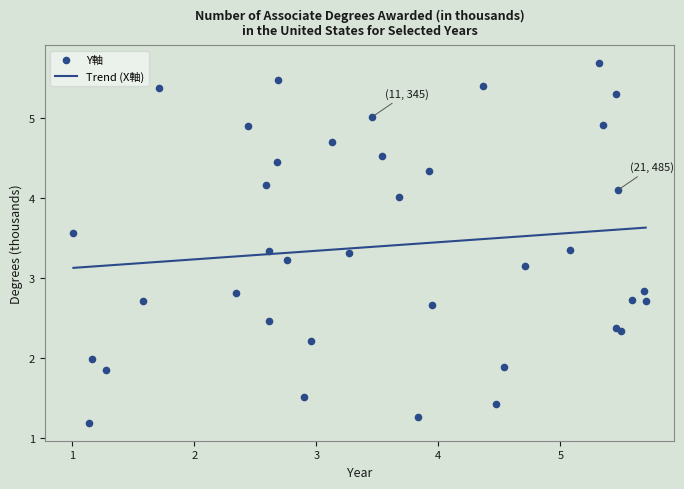

Which has a higher value, 27 or 20?

27